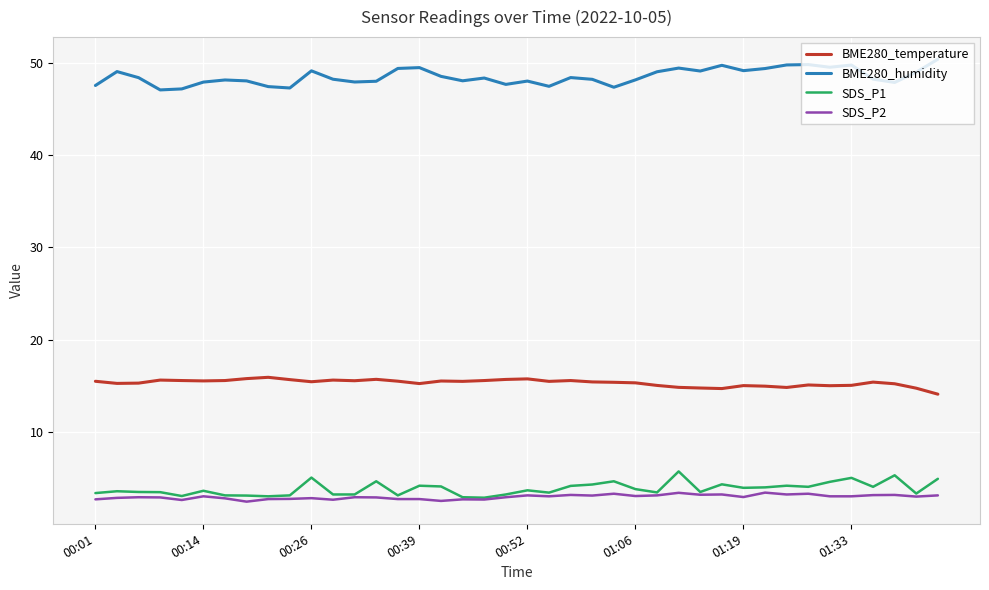

What is the lowest value of the BME280_humidity series?

47.1